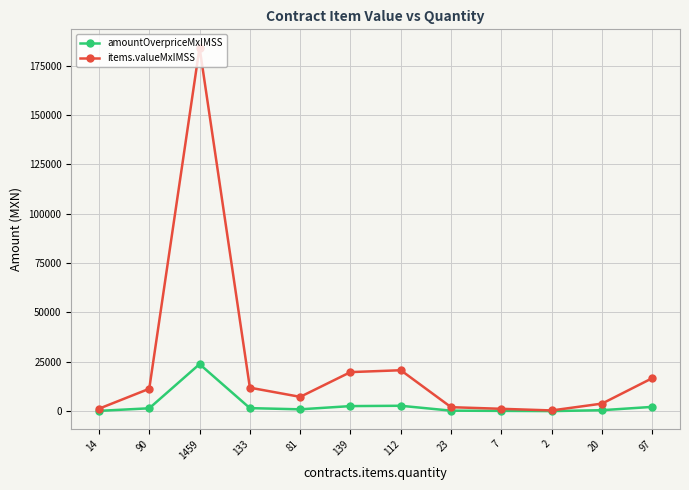

Which series changed the most between 139 and 7?

items.valueMxIMSS